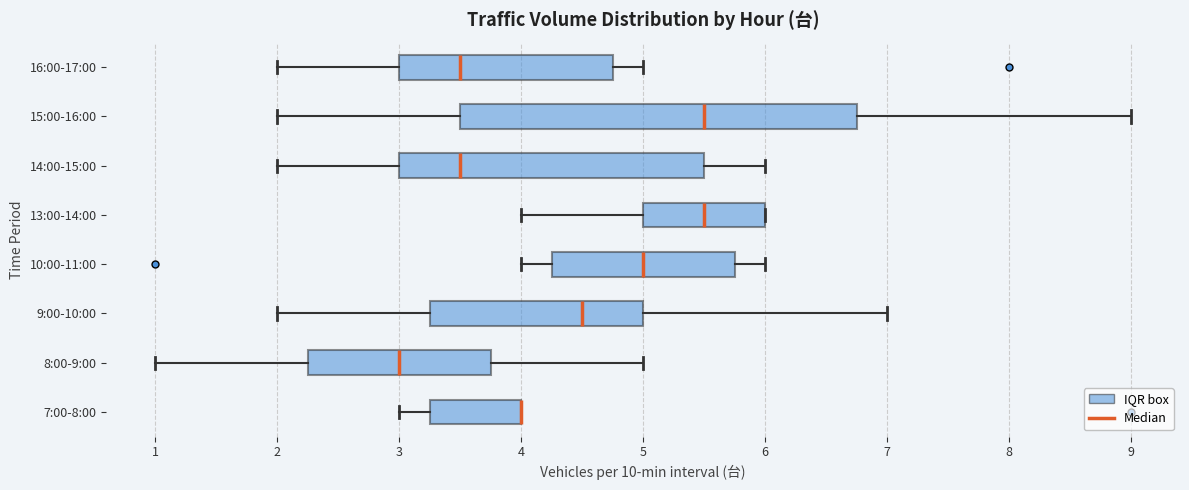

Reading bottom to top, read every box against the x-axis: the position of its median line, the range the box covers, and the ends of its whiskers. The values are not printed on the chart, so give them approximately, as read against the axis.

7:00-8:00: median 4.0 (drawn on the box's right edge), box 3.3 to 4.0, whiskers 3.0 to 4.0
8:00-9:00: median 3.0, box 2.3 to 3.8, whiskers 1.0 to 5.0
9:00-10:00: median 4.5, box 3.3 to 5.0, whiskers 2.0 to 7.0
10:00-11:00: median 5.0, box 4.3 to 5.8, whiskers 4.0 to 6.0
13:00-14:00: median 5.5, box 5.0 to 6.0, whiskers 4.0 to 6.0
14:00-15:00: median 3.5, box 3.0 to 5.5, whiskers 2.0 to 6.0
15:00-16:00: median 5.5, box 3.5 to 6.8, whiskers 2.0 to 9.0
16:00-17:00: median 3.5, box 3.0 to 4.8, whiskers 2.0 to 5.0